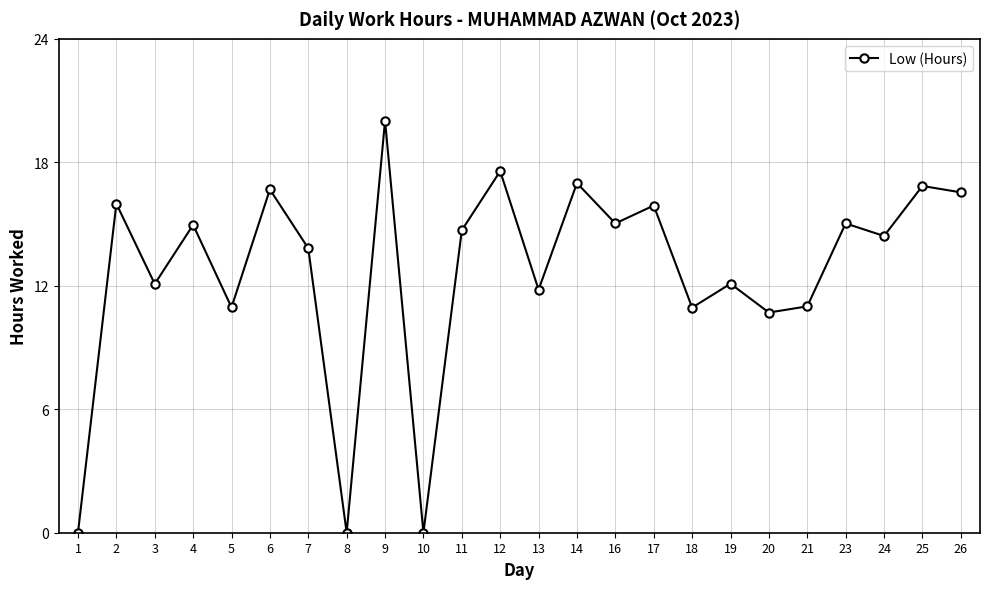

Is this an area chart (filled region under the line)?

No